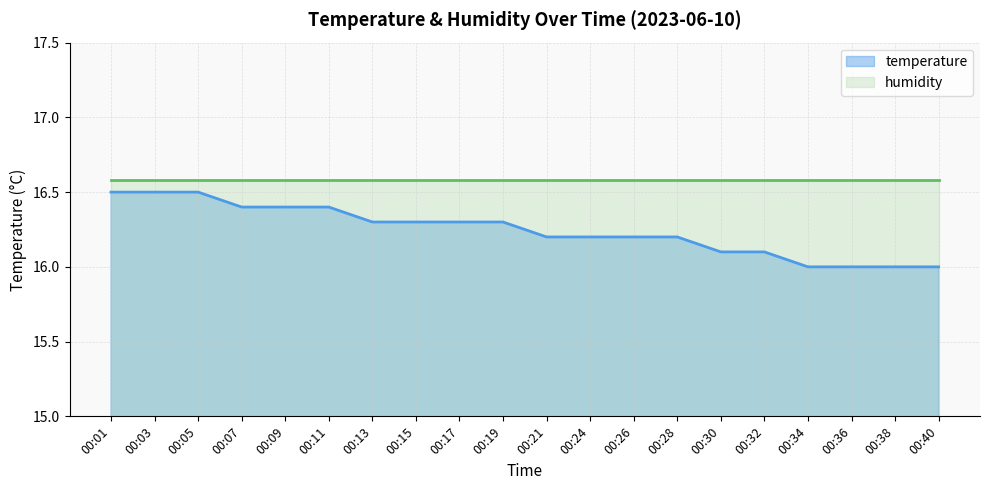

How many categories are shown in the chart?

20